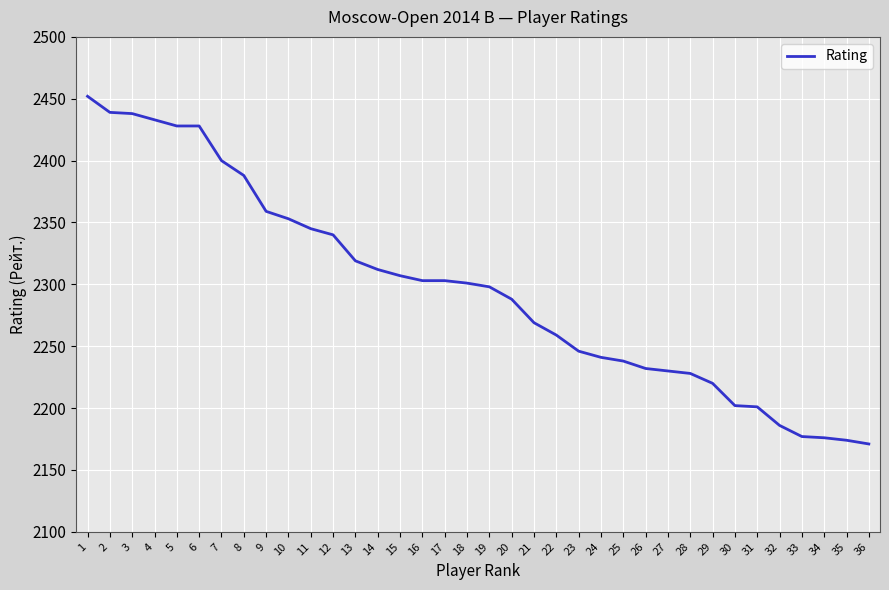

What is the difference between the maximum and minimum values?

281